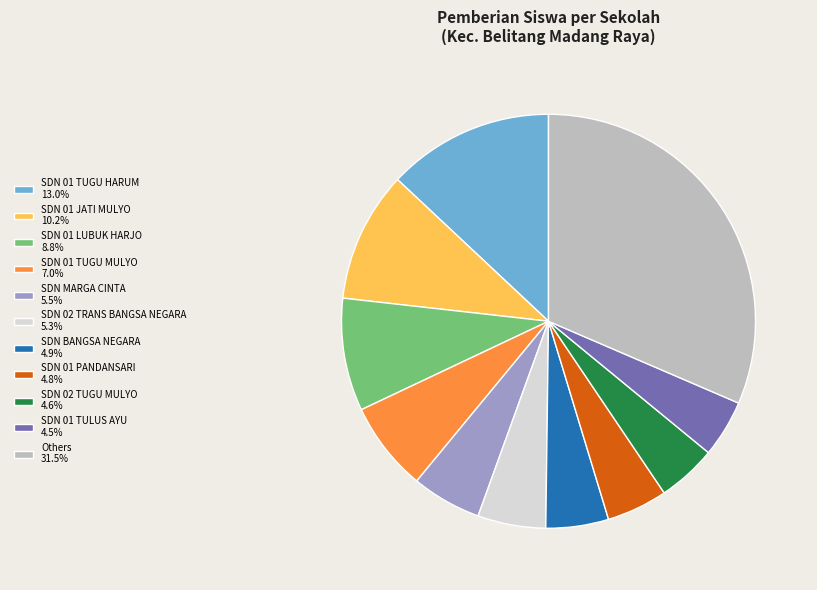

Is there any slice that represents more than half of the pie?

No